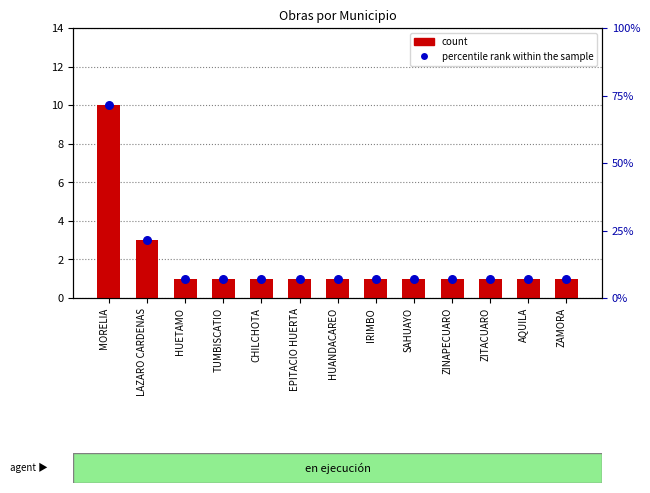

Which series has the widest spread of Y values?

count